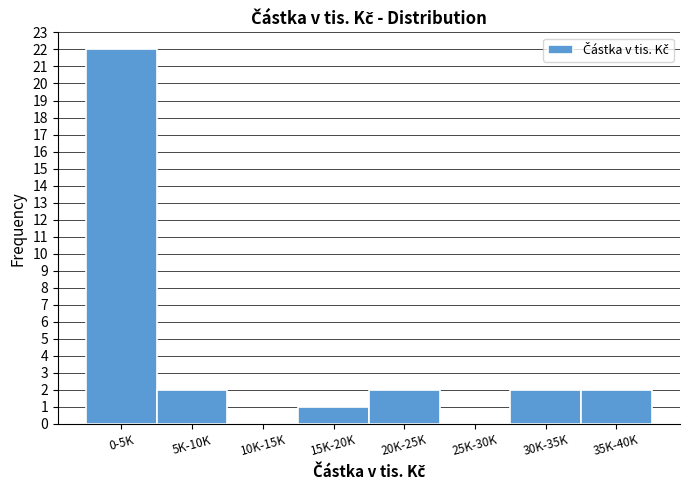

Reading left to right, extract all data points from this chart.

0-5K=22	5K-10K=2	10K-15K=0	15K-20K=1	20K-25K=2	25K-30K=0	30K-35K=2	35K-40K=2